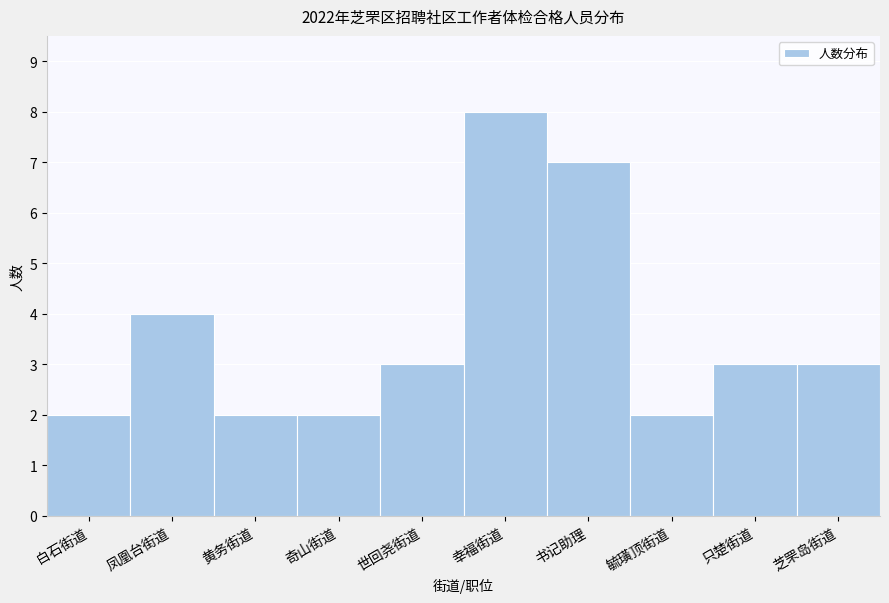

Reading right to left, what are all the values shown in this chart?

3	3	2	7	8	3	2	2	4	2